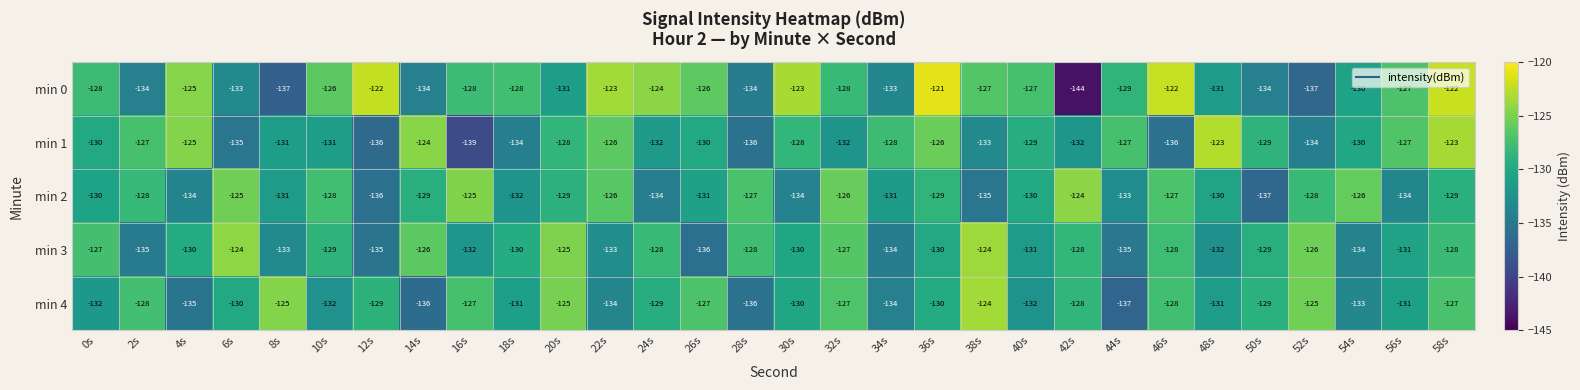

What is the greatest value displayed?

-121